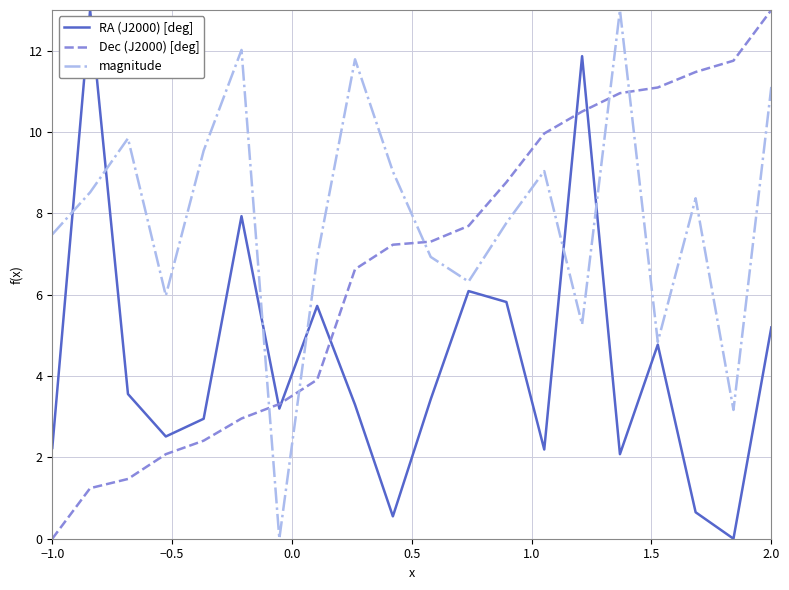

How many positive values does the magnitude series have?

19